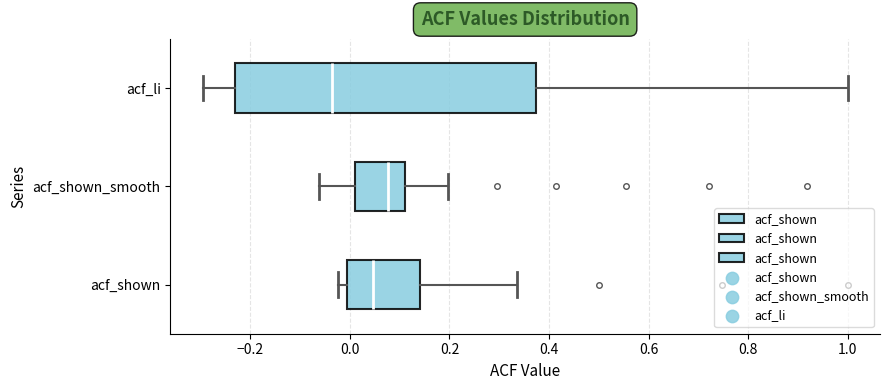

Where does the median line of the box for acf_li sit on the x-axis? The values are not printed on the chart, so give them approximately, as read against the axis.

-0.04